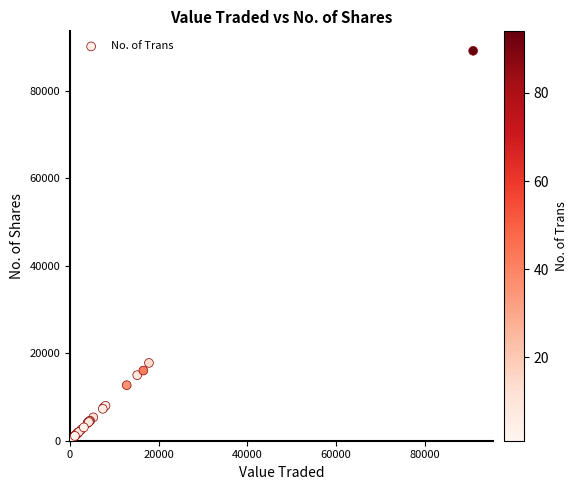

What Y value in the scatter plot is closest to 44603?

17800